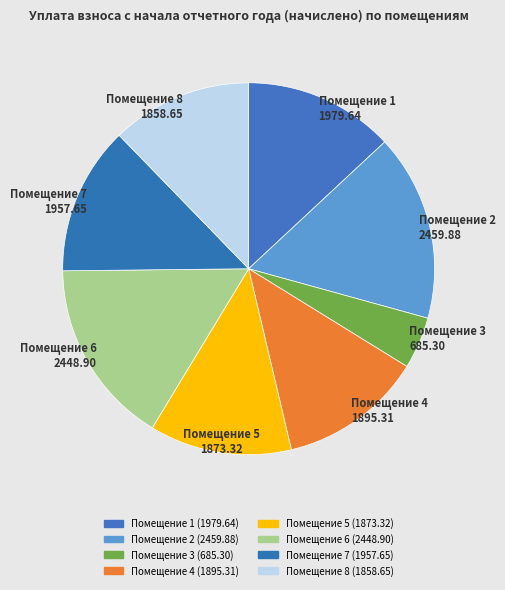

Which category has the smallest portion of the pie?

Помещение 3